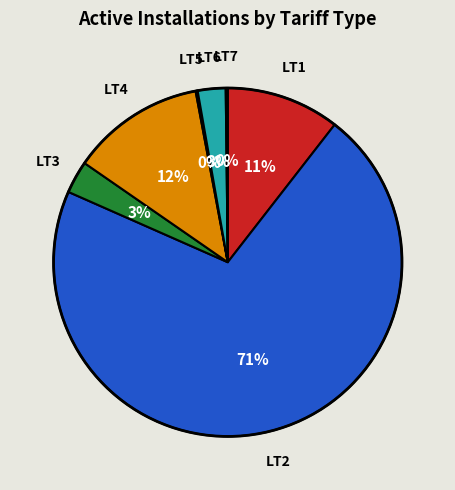

Is there any slice that represents more than half of the pie?

Yes